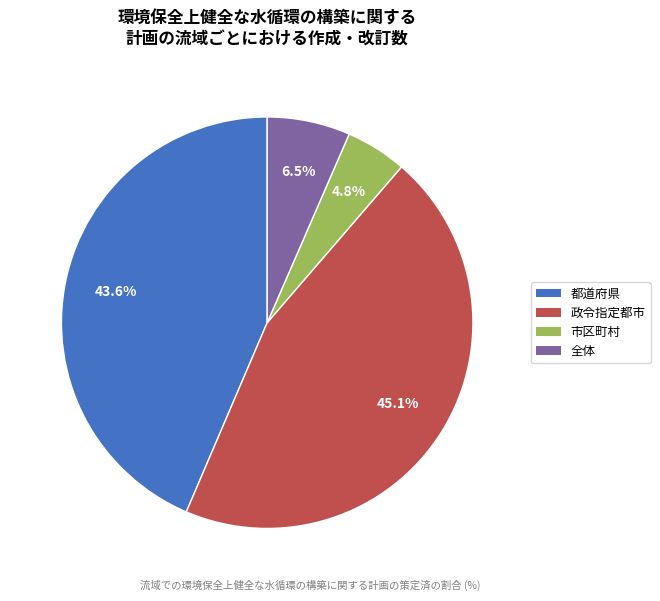

Which category has the smallest portion of the pie?

市区町村